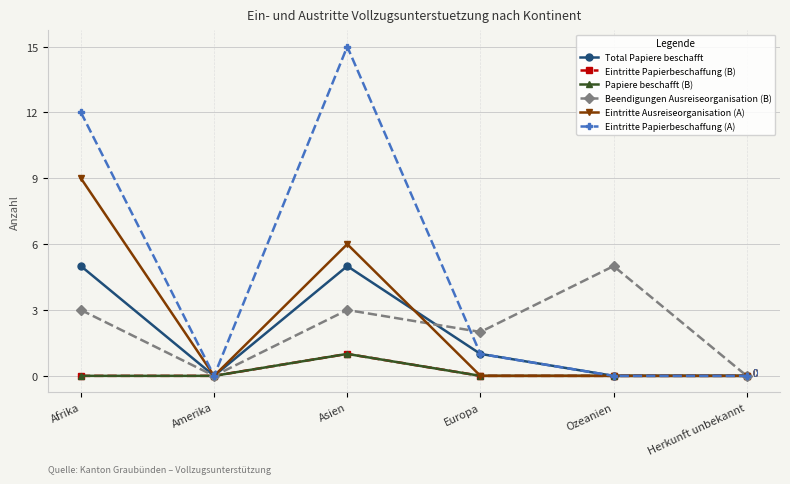

At Europa, list the series in order from smallest to largest.

Eintritte Papierbeschaffung (B), Papiere beschafft (B), Eintritte Ausreiseorganisation (A), Total Papiere beschafft, Eintritte Papierbeschaffung (A), Beendigungen Ausreiseorganisation (B)